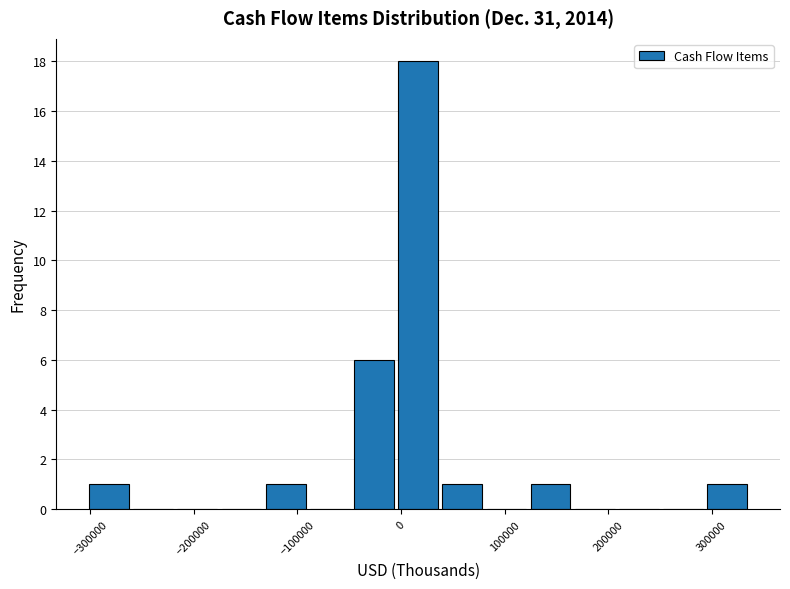

Reading left to right, list every bar in this chart as the range it spans on the x-axis followed by its height. Neither the bar edges nor the heights are printed on the chart, so give them approximately, as read against the axes.

-300000 to -260000: 1
-260000 to -220000: 0
-220000 to -180000: 0
-180000 to -130000: 0
-130000 to -90000: 1
-90000 to -50000: 0
-50000 to 0: 6
0 to 40000: 18
40000 to 80000: 1
80000 to 120000: 0
120000 to 170000: 1
170000 to 210000: 0
210000 to 250000: 0
250000 to 290000: 0
290000 to 340000: 1